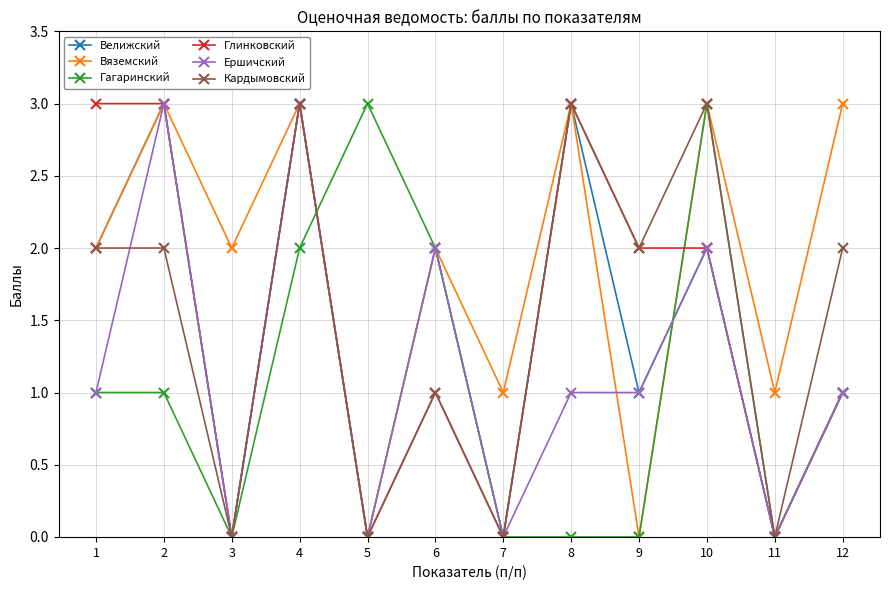

Reading right to left, transcribe all the data shown in this chart.

Велижский: 12=1	11=0	10=2	9=1	8=3	7=0	6=2	5=0	4=3	3=0	2=3	1=2
Вяземский: 12=3	11=1	10=3	9=0	8=3	7=1	6=2	5=0	4=3	3=2	2=3	1=2
Гагаринский: 12=1	11=0	10=3	9=0	8=0	7=0	6=2	5=3	4=2	3=0	2=1	1=1
Глинковский: 12=1	11=0	10=2	9=2	8=3	7=0	6=1	5=0	4=3	3=0	2=3	1=3
Ершичский: 12=1	11=0	10=2	9=1	8=1	7=0	6=2	5=0	4=3	3=0	2=3	1=1
Кардымовский: 12=2	11=0	10=3	9=2	8=3	7=0	6=1	5=0	4=3	3=0	2=2	1=2